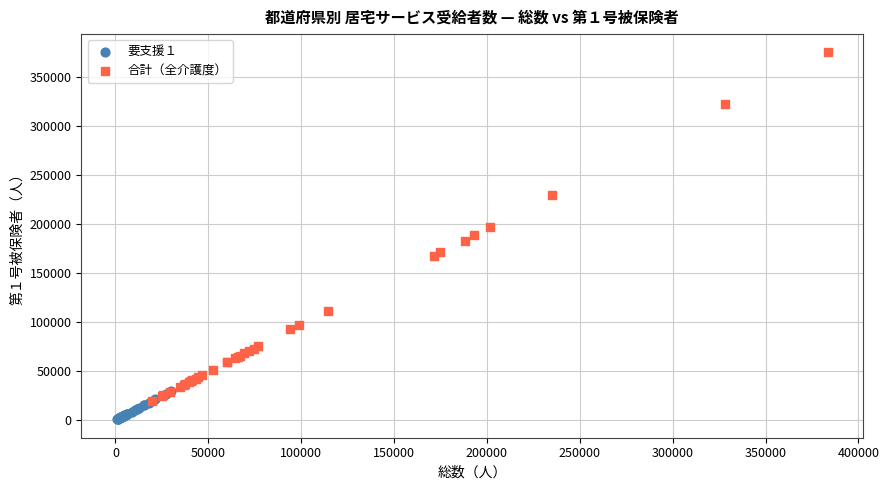

Which series contains the highest Y value?

合計（全介護度）